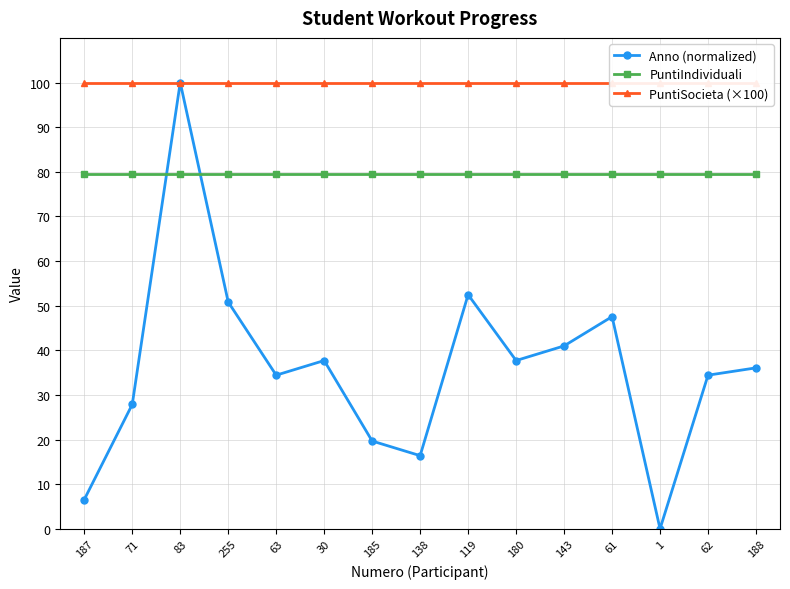

At how many categories does at least one series exceed 17?

15